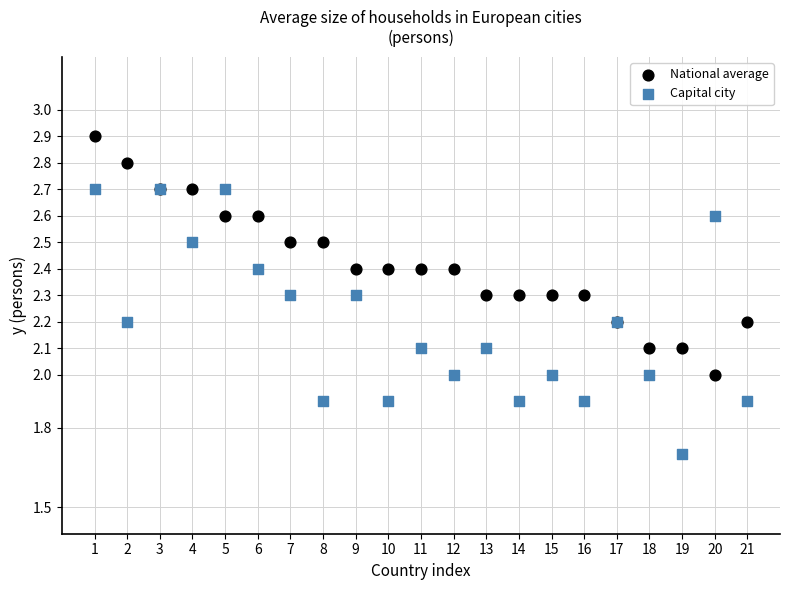

Which series contains the highest Y value?

National average